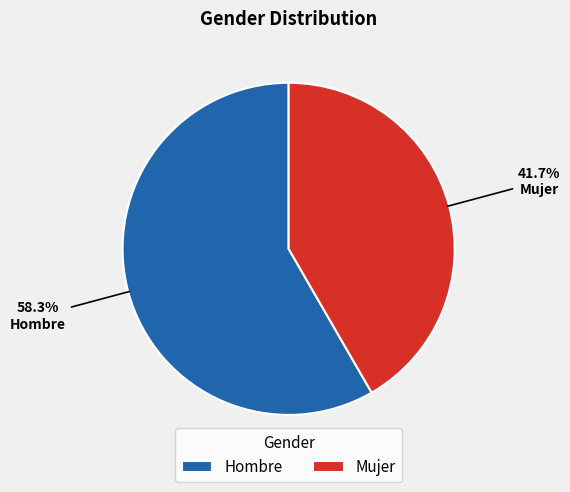

How many slices are in this pie chart?

2